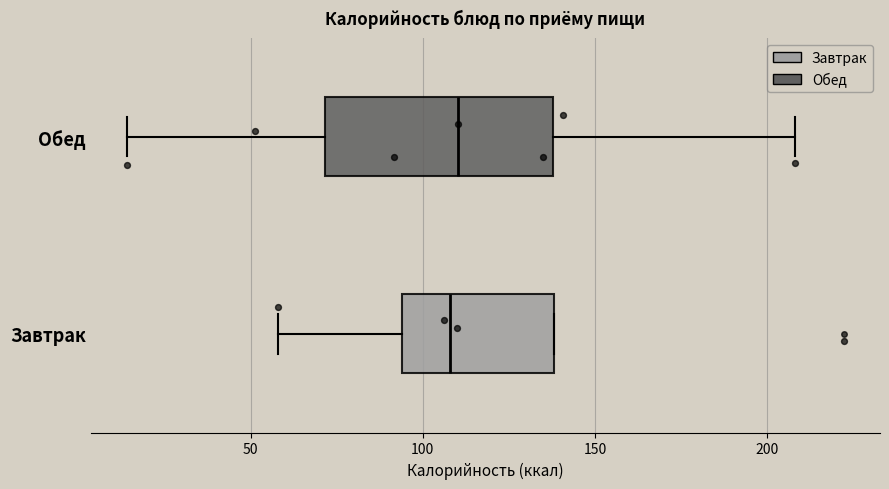

Where is the left edge of the box for Завтрак on the x-axis? The values are not printed on the chart, so give them approximately, as read against the axis.

95